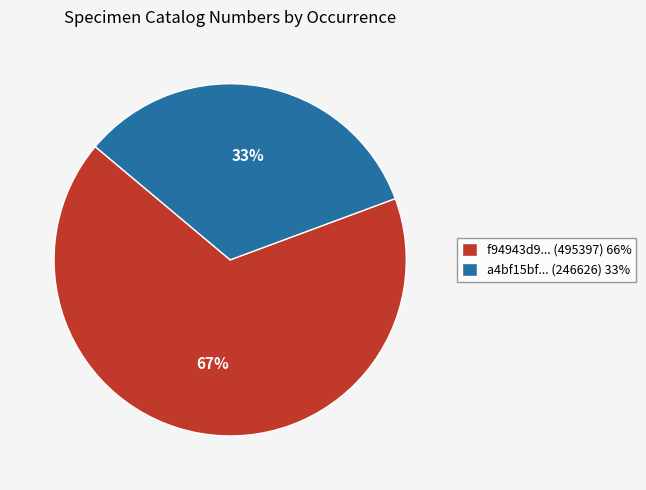

Combined, do f94943d9... (495397) 66% and a4bf15bf... (246626) 33% account for over 50%?

Yes